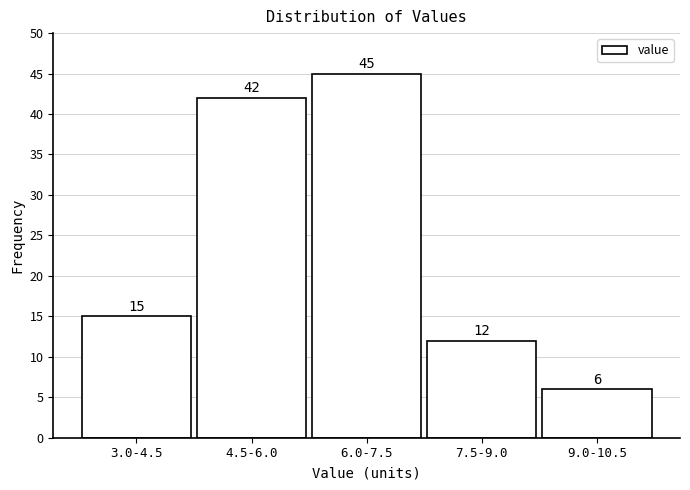

Reading right to left, what are all the values shown in this chart?

9.0-10.5=6	7.5-9.0=12	6.0-7.5=45	4.5-6.0=42	3.0-4.5=15